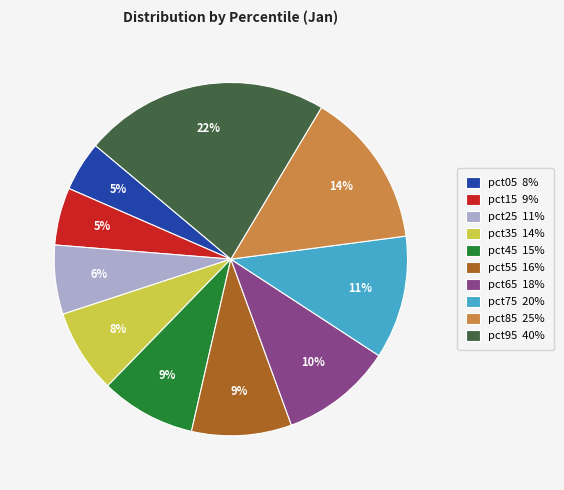

Is the sum of pct05 and pct45 greater than half?

No